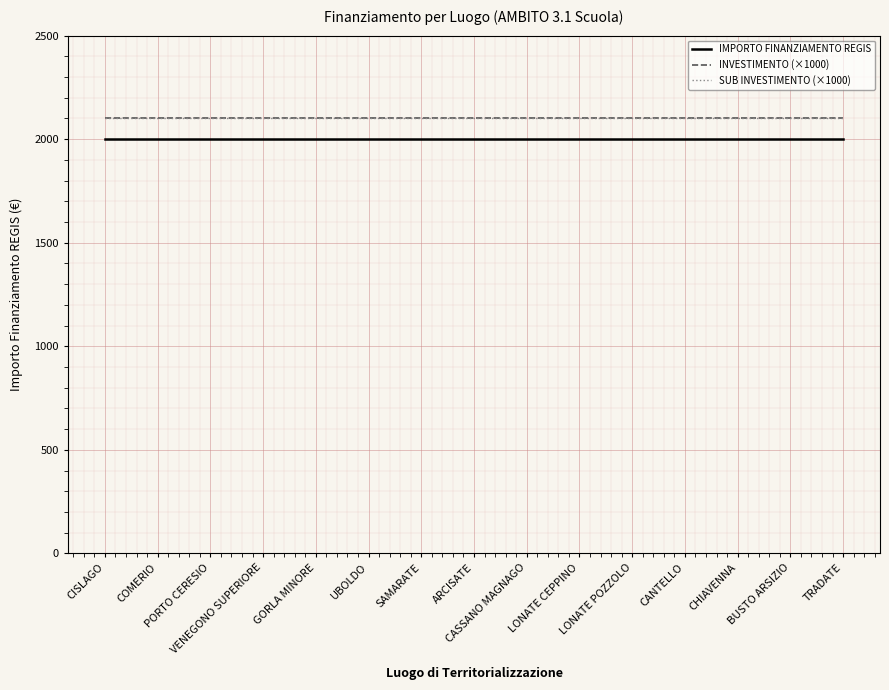

Does the chart have visible grid lines?

Yes